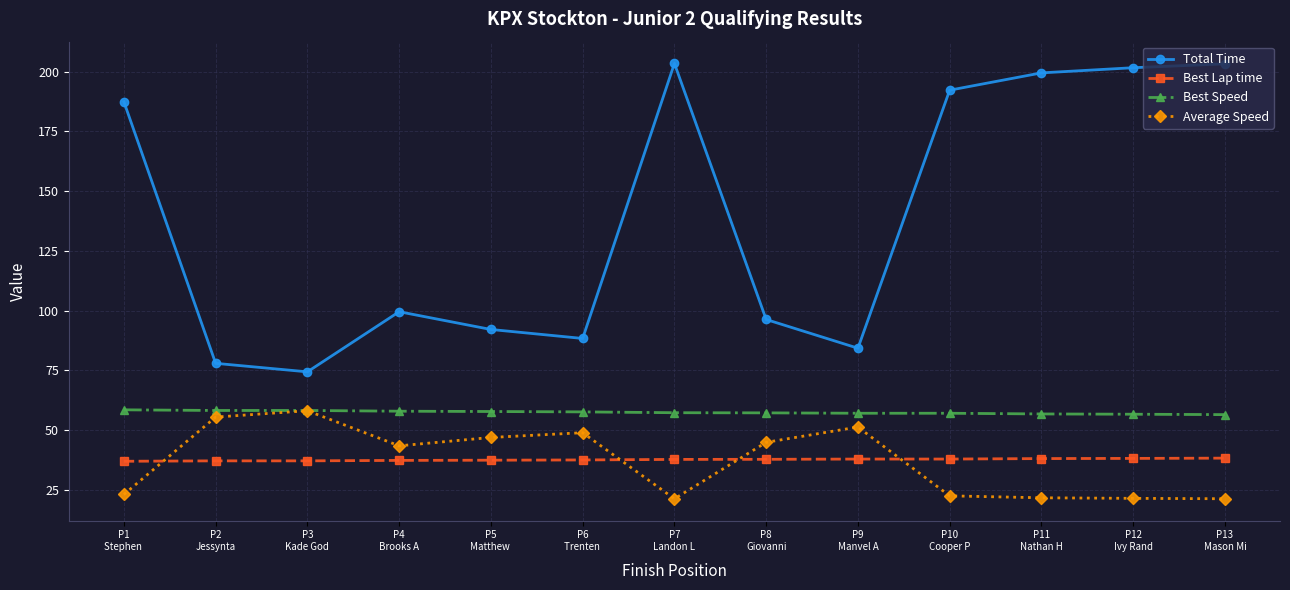

What is the maximum value shown in the chart?

203.4